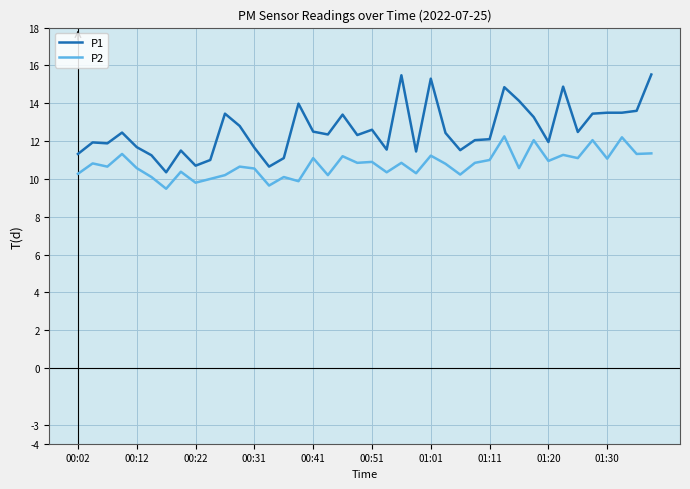

List the series in order of their peak value, lowest first.

P2, P1